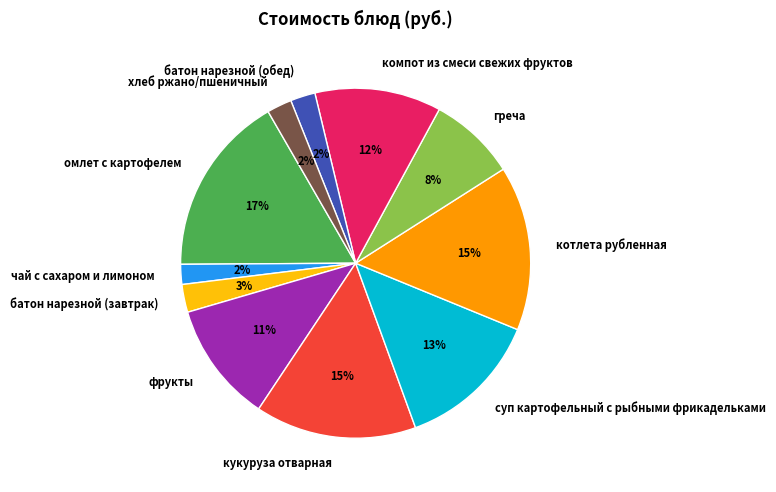

Combined, do суп картофельный с рыбными фрикадельками and компот из смеси свежих фруктов account for over 50%?

No